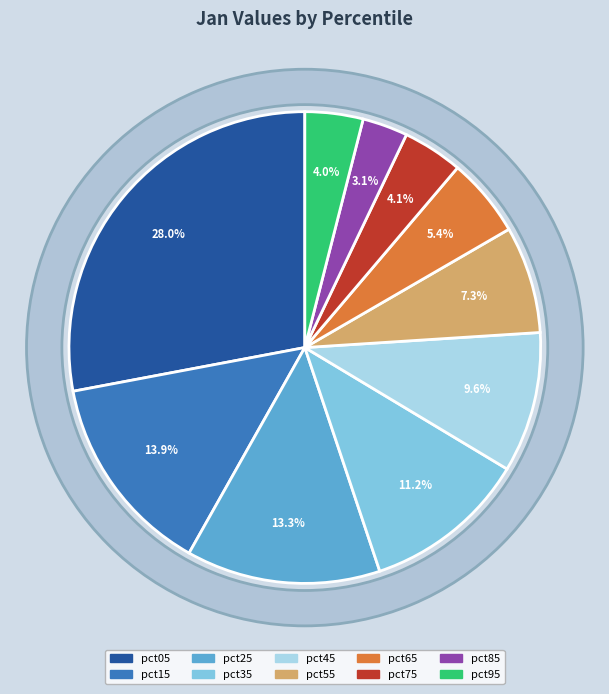

To the nearest percent, what percentage of the pie is pct65?

5%